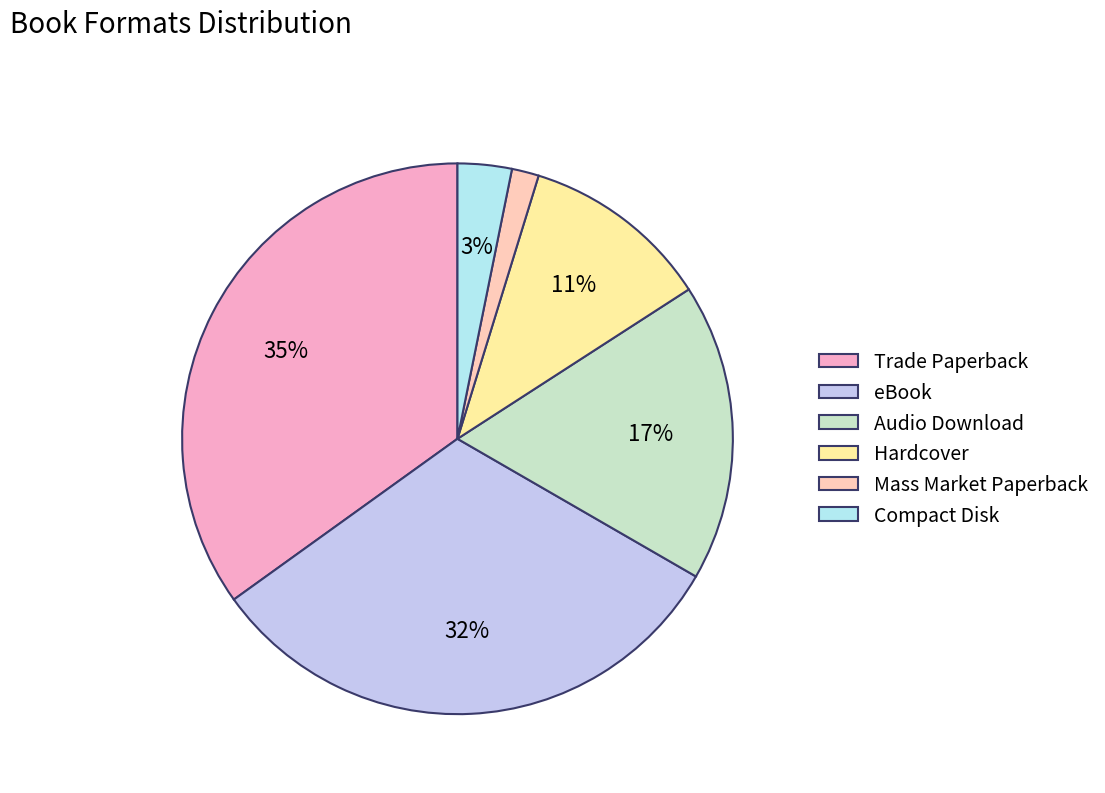

How many segments does this pie chart have?

6